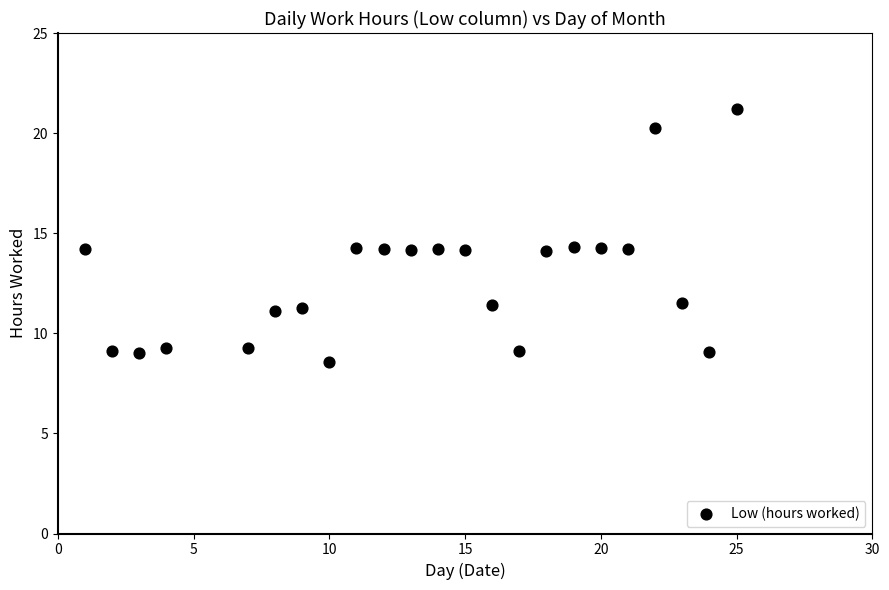

What is the range of X values (max minus min)?

24.0